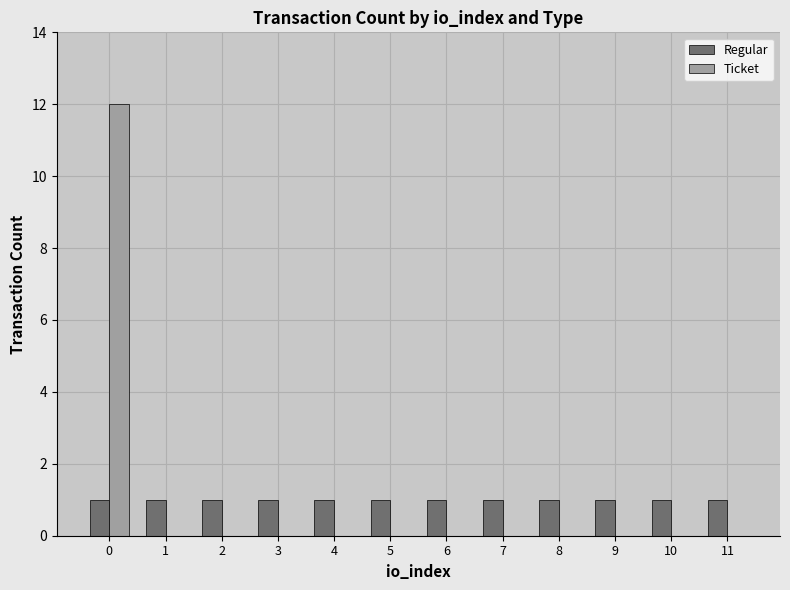

Reading left to right, what are all the values shown in this chart?

Regular: 1	1	1	1	1	1	1	1	1	1	1	1
Ticket: 12	0	0	0	0	0	0	0	0	0	0	0